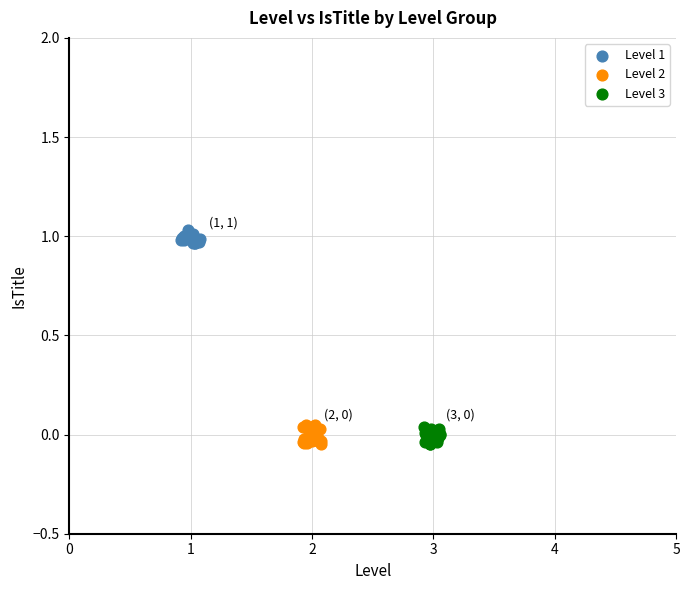

Which series contains the highest Y value?

Level 1